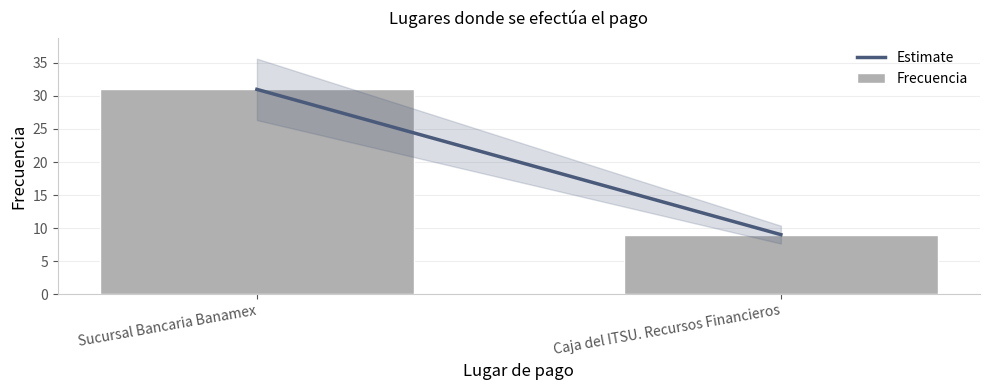

Reading left to right, extract all data points from this chart.

31	9